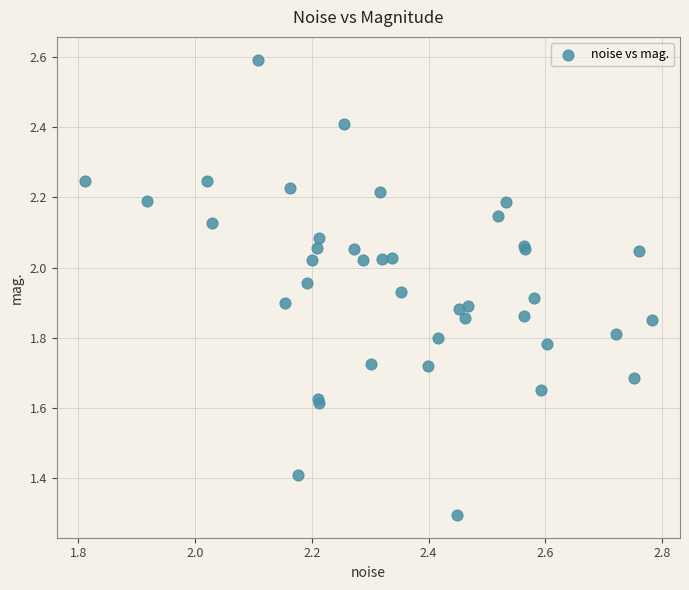

What Y value in the scatter plot is closest to 1?

1.3